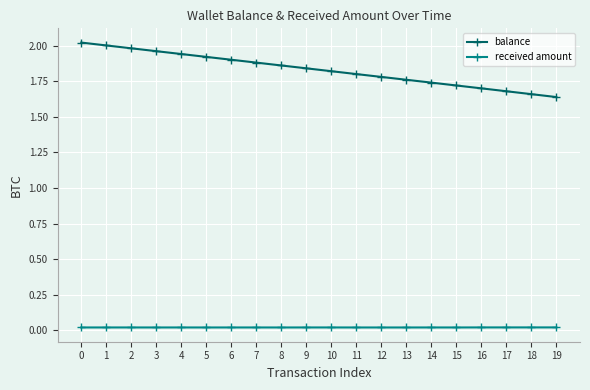

How many series are shown in this chart?

2